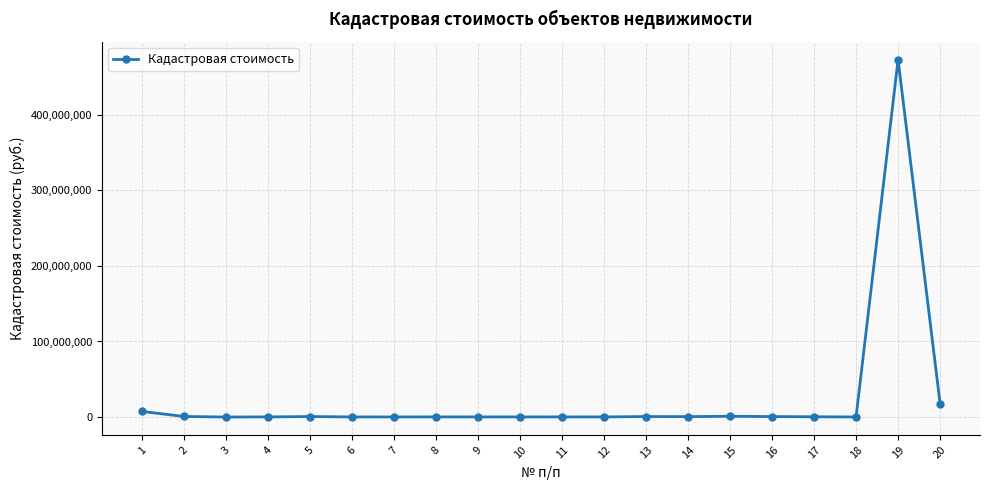

What is the difference between the values at 6 and 10?

32626.2